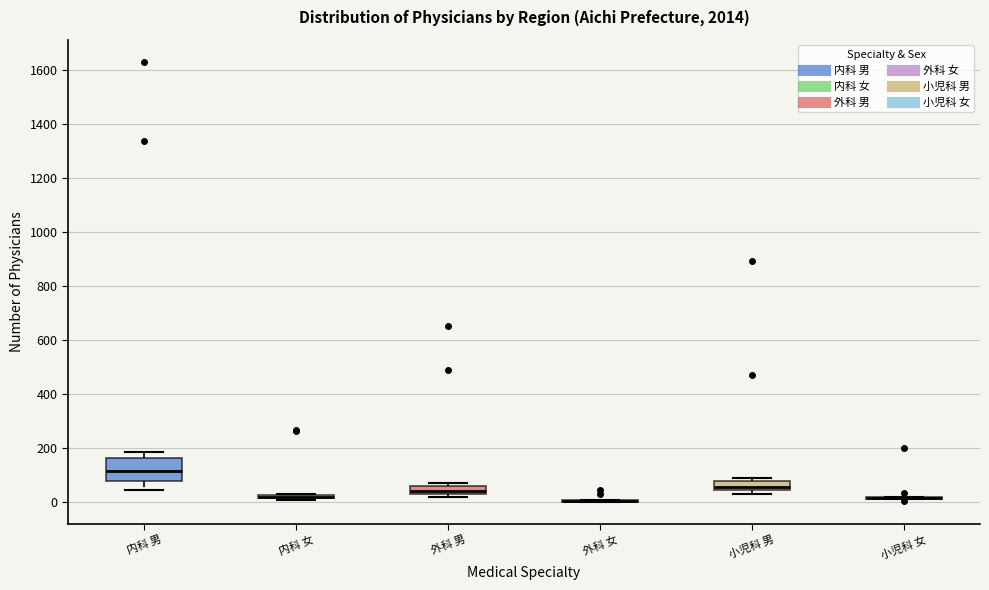

Comparing the boxes themselves (not the whiskers), which one is the tallest?

内科 男